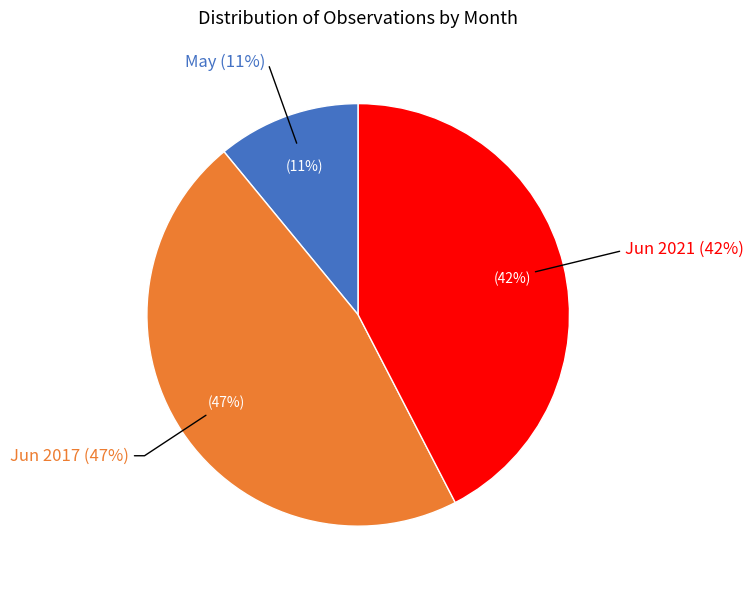

What is the ratio of the value at 06 to the value at 06?

1.0